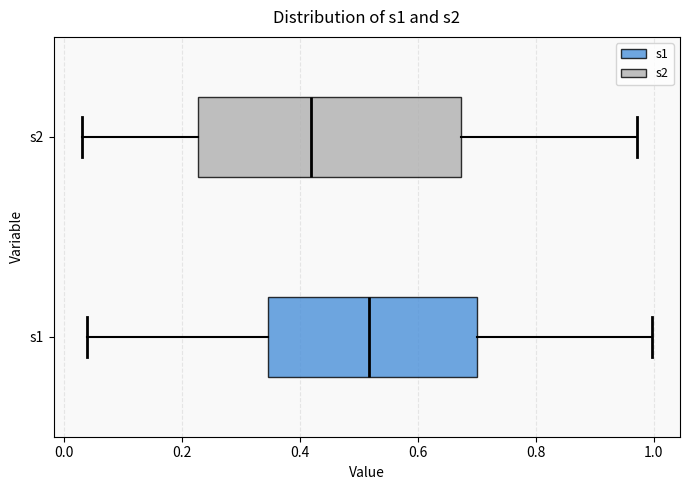

Which box's median line is the furthest to the right?

s1